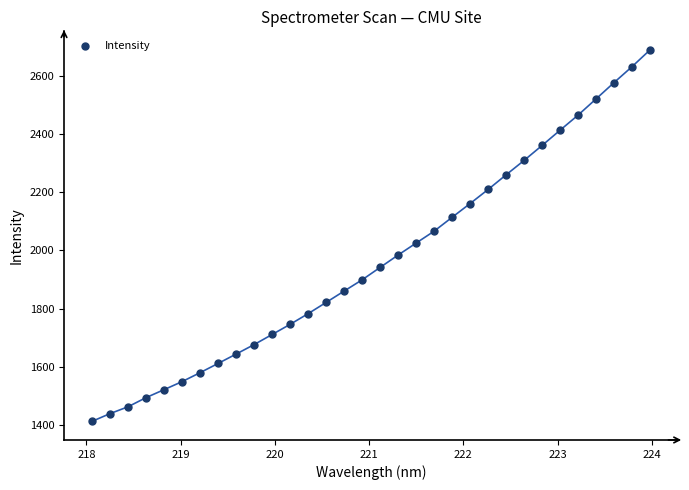

What is the range of Y values (max minus min)?

1274.9